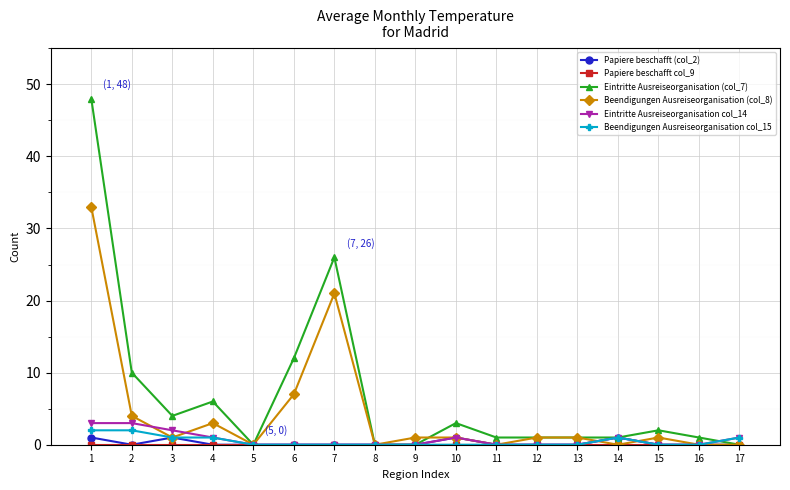

Is the value of Papiere beschafft (col_2) at 9 greater than the value of Beendigungen Ausreiseorganisation (col_8) at 1?

No